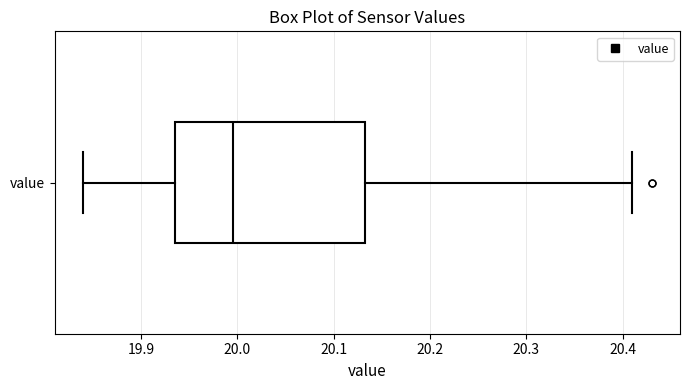

Transcribe this box plot: give where the median line is, the range the box spans, and where the two whiskers end, as read against the x-axis. The values are not printed on the chart, so give them approximately, as read against the axis.

median 20.00, box 19.94 to 20.13, whiskers 19.84 to 20.41